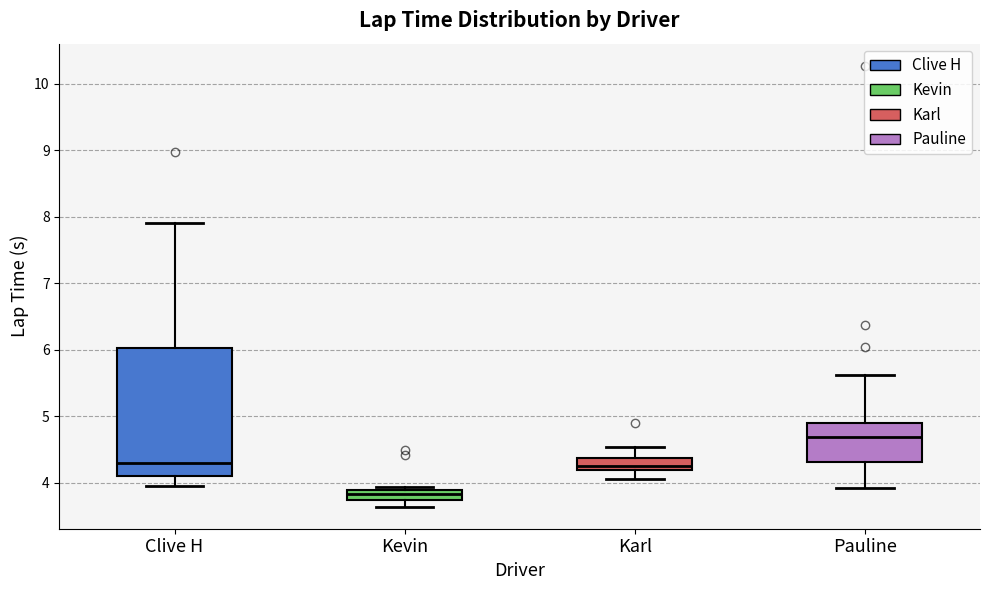

Which box is the tallest, from its lower edge to its upper edge?

Clive H